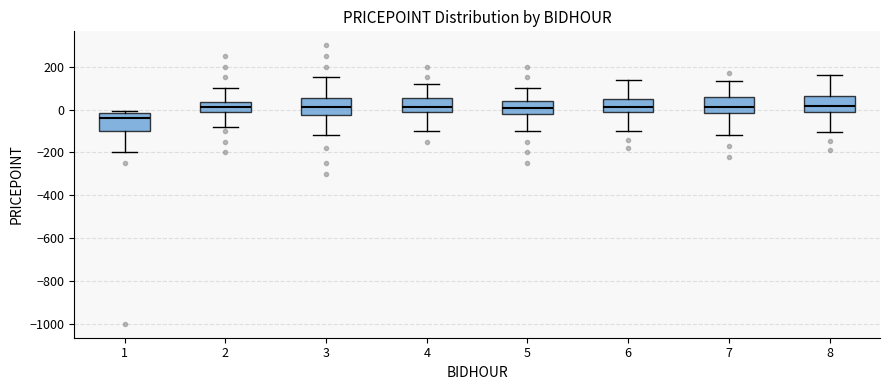

Where does the upper whisker of the box at x = 7 end on the y-axis? The values are not printed on the chart, so give them approximately, as read against the axis.

140